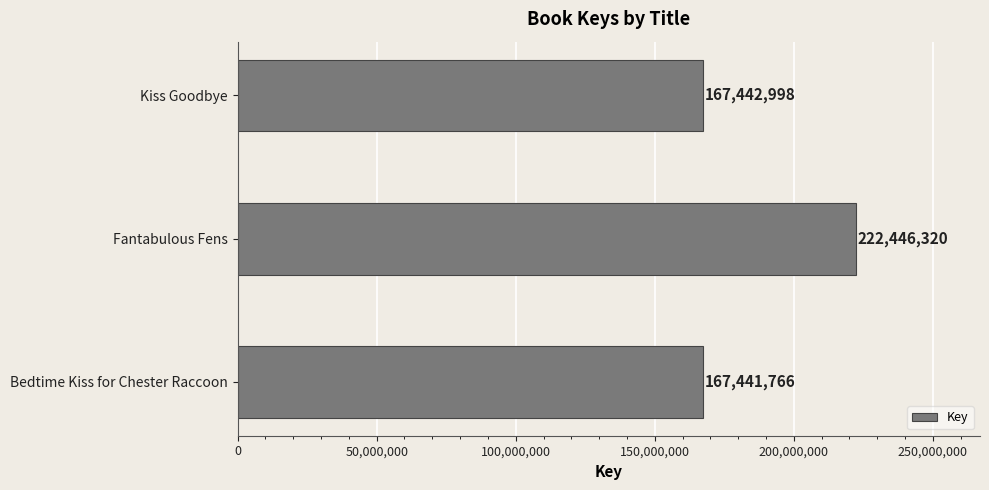

What value does the data have at Fantabulous Fens, to the nearest 10?

222446320